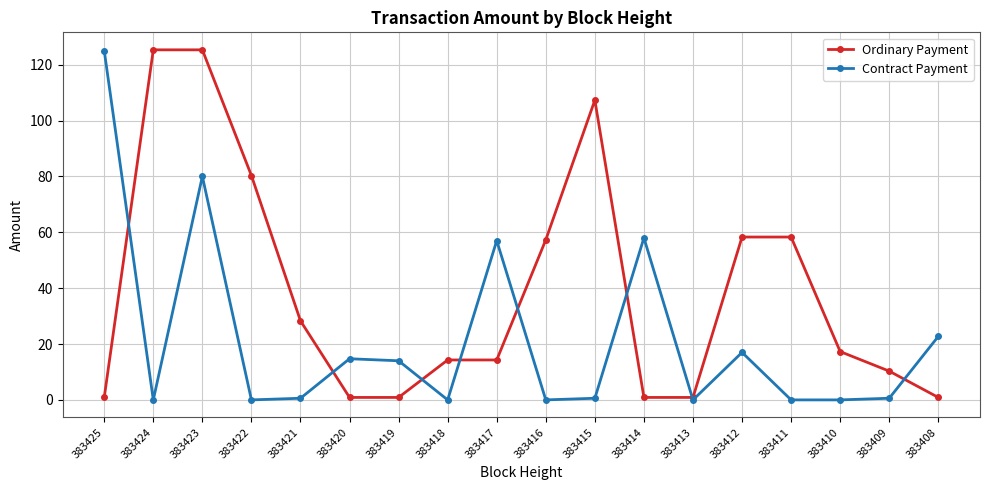

Which series changed the most between 383422 and 383421?

Ordinary Payment